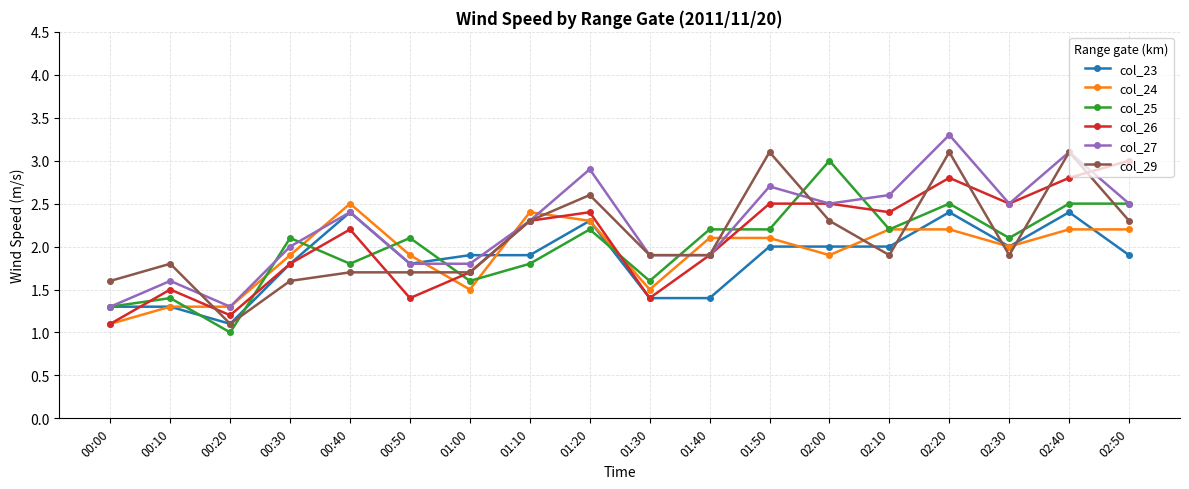

Where is the first local minimum for col_29?

00:20